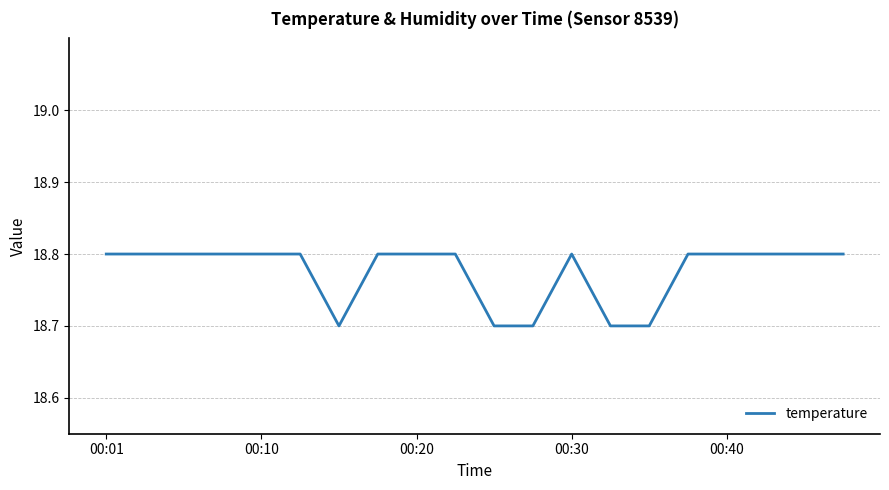

What is the minimum value shown in the chart?

18.7